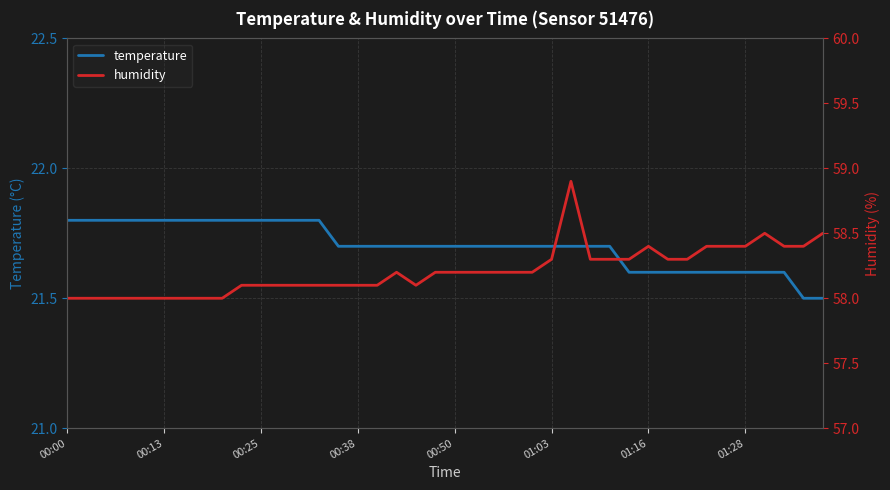

At how many categories does at least one series exceed 24?

40